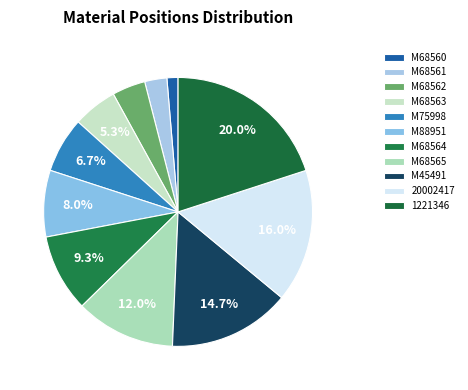

Is it true that 1221346 is 31% of the pie?

False